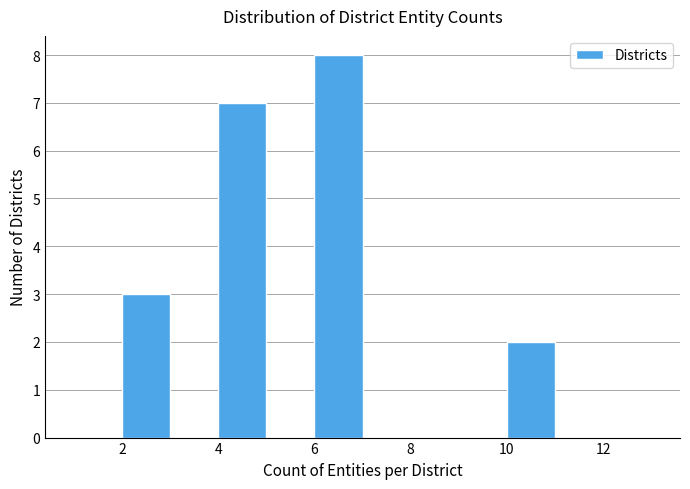

How tall is the bar that spans 4 to 5 on the x-axis? The values are not printed on the chart, so give them approximately, as read against the axis.

7